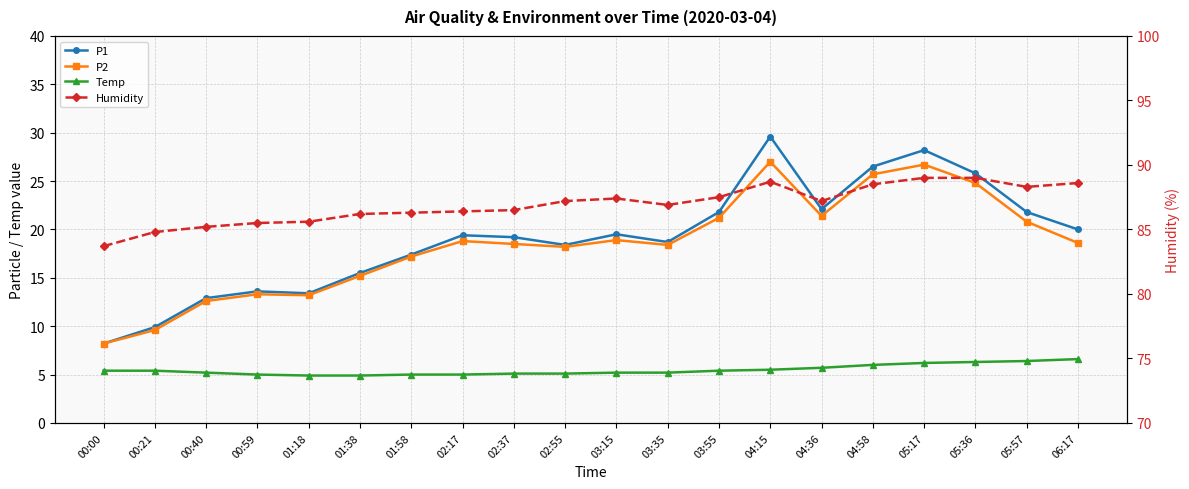

Which series has the largest total across all categories?

Humidity